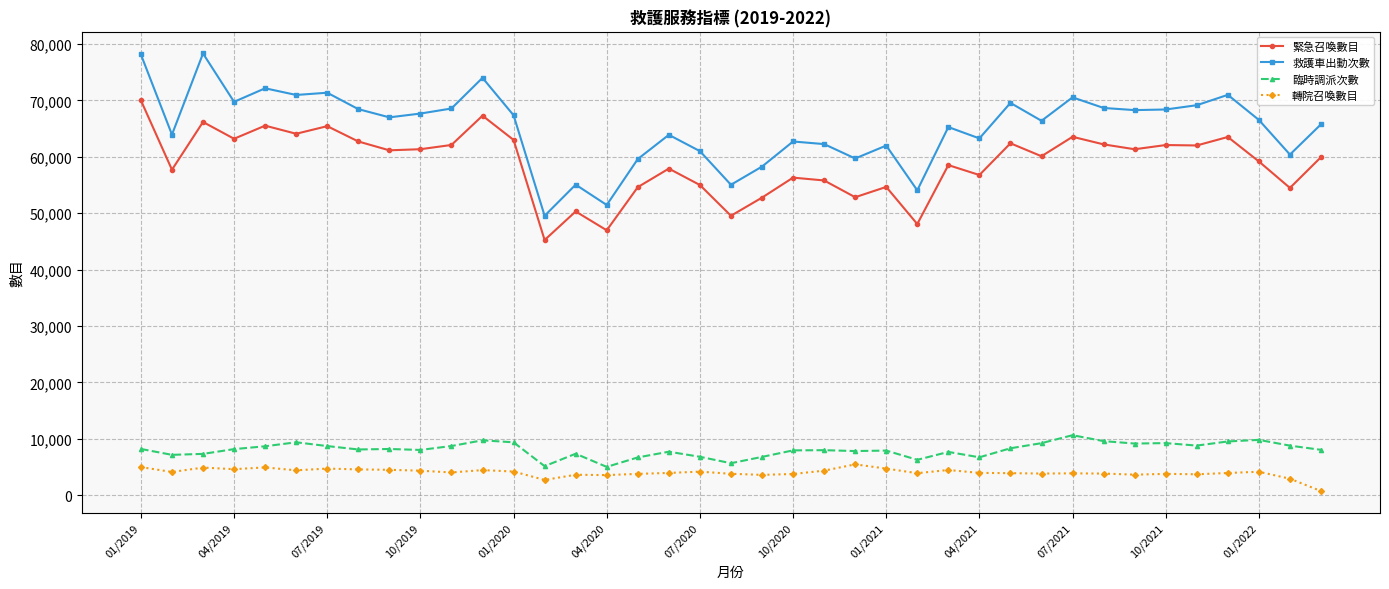

What is the greatest value displayed?

78315